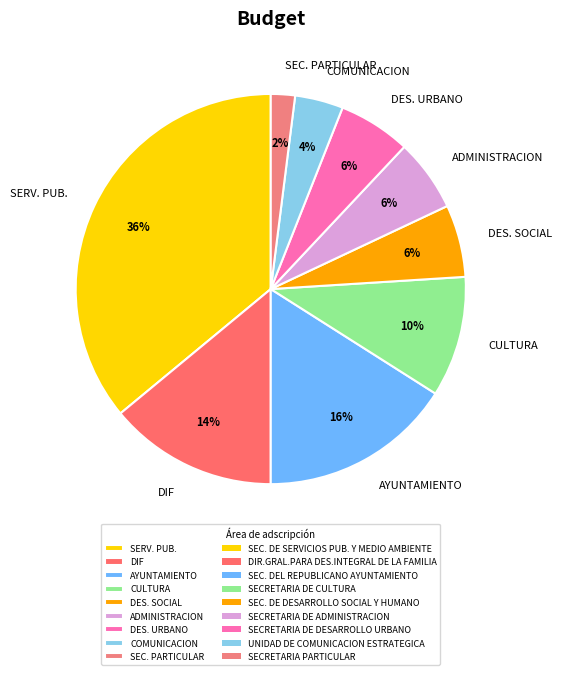

Which category has the smallest portion of the pie?

SEC. PARTICULAR